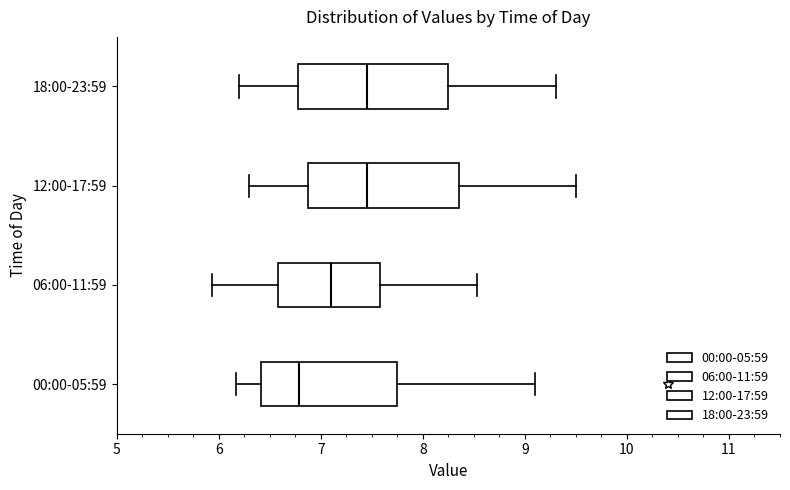

Reading bottom to top, transcribe this box plot: for each box, give where its median line is, the range the box spans, and where its two whiskers end, as read against the x-axis. The values are not printed on the chart, so give them approximately, as read against the axis.

00:00-05:59: median 6.8, box 6.4 to 7.7, whiskers 6.2 to 9.1
06:00-11:59: median 7.1, box 6.6 to 7.6, whiskers 5.9 to 8.5
12:00-17:59: median 7.5, box 6.9 to 8.4, whiskers 6.3 to 9.5
18:00-23:59: median 7.5, box 6.8 to 8.3, whiskers 6.2 to 9.3